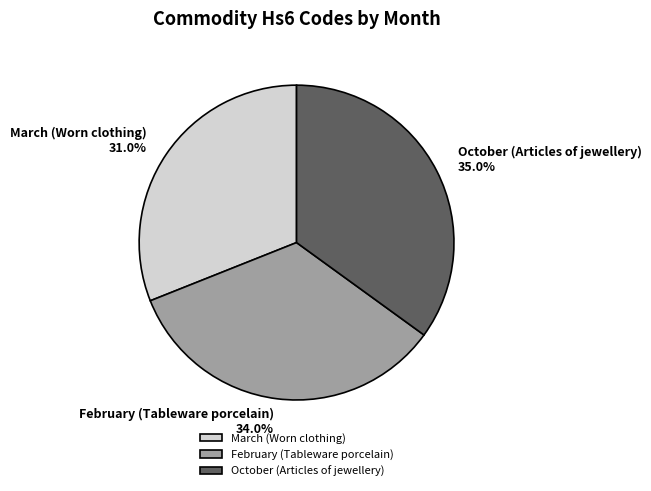

Which category has the biggest portion of the pie?

October (Articles of jewellery)